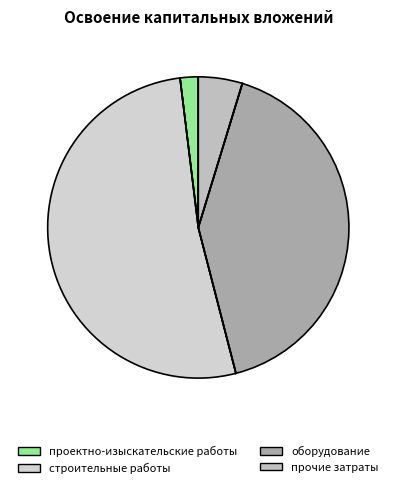

Which slice is the smallest?

проектно-изыскательские работы